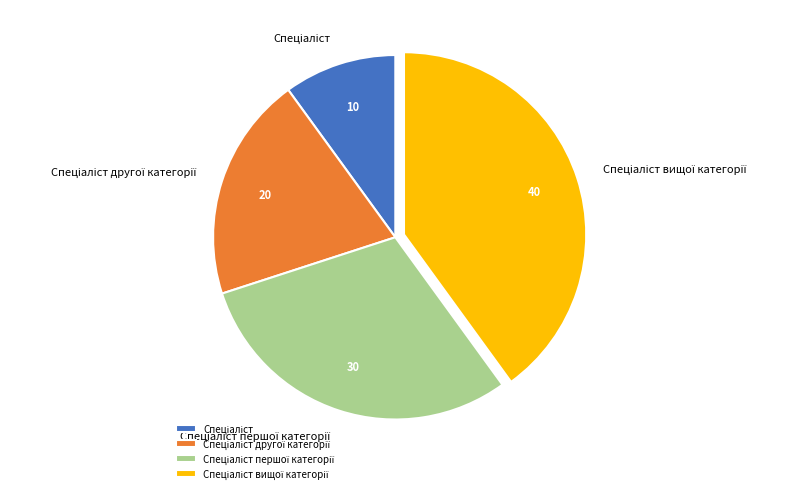

Is there any slice that represents more than half of the pie?

No